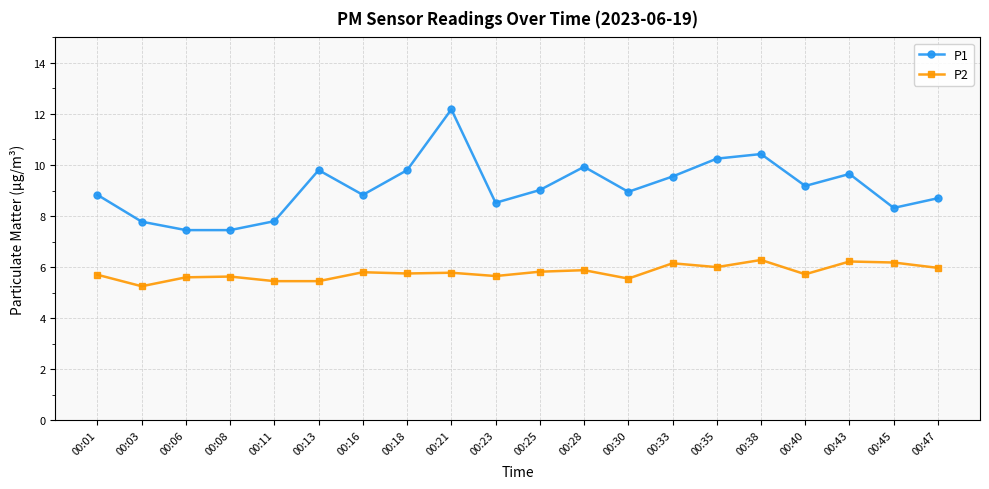

True or false: P2 and P1 cross at least once.

False